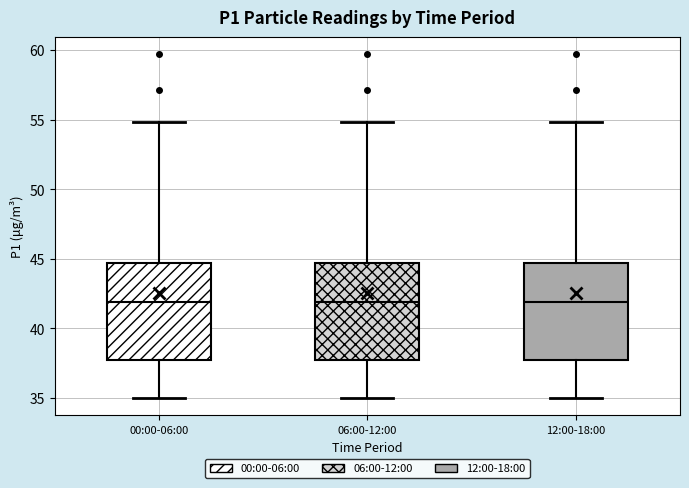

Where is the lower edge of the box for 00:00-06:00 on the y-axis? The values are not printed on the chart, so give them approximately, as read against the axis.

37.5